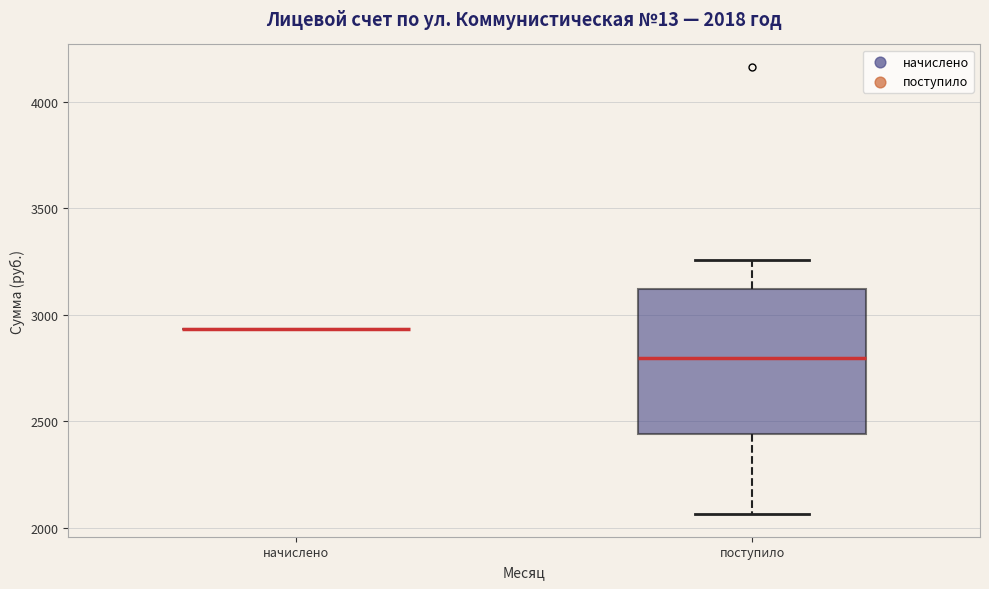

Comparing the boxes themselves (not the whiskers), which one is the tallest?

поступило